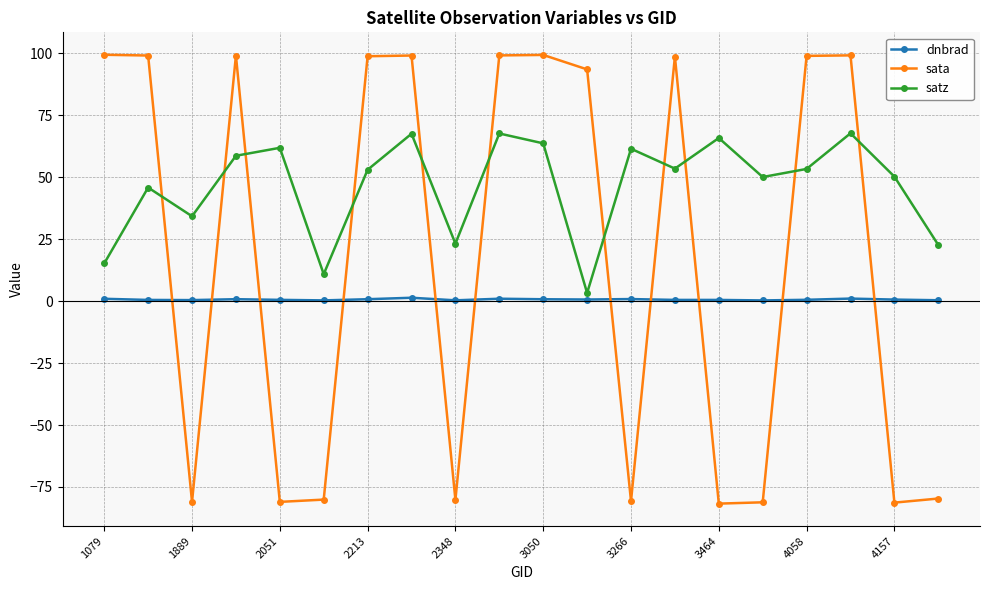

What is the lowest value of the dnbrad series?

0.3